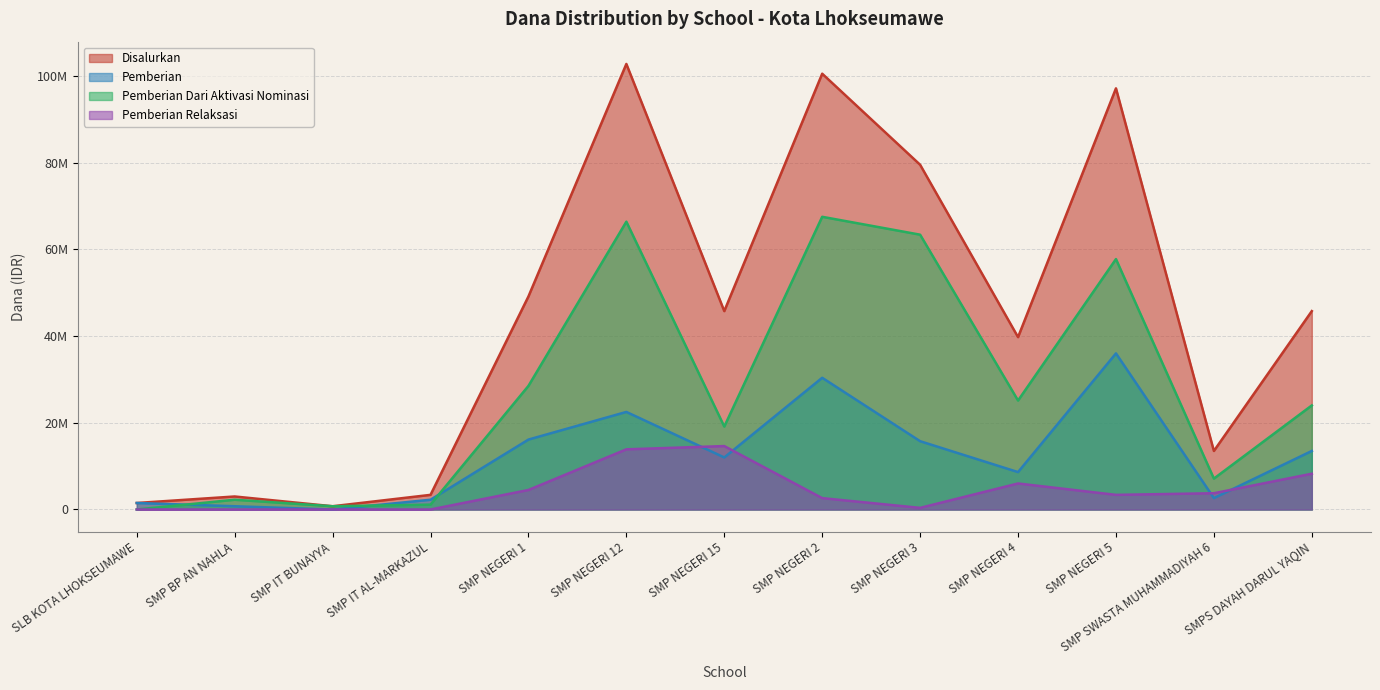

The Disalurkan series shows 750000 at SMP IT BUNAYYA. True or false?

True